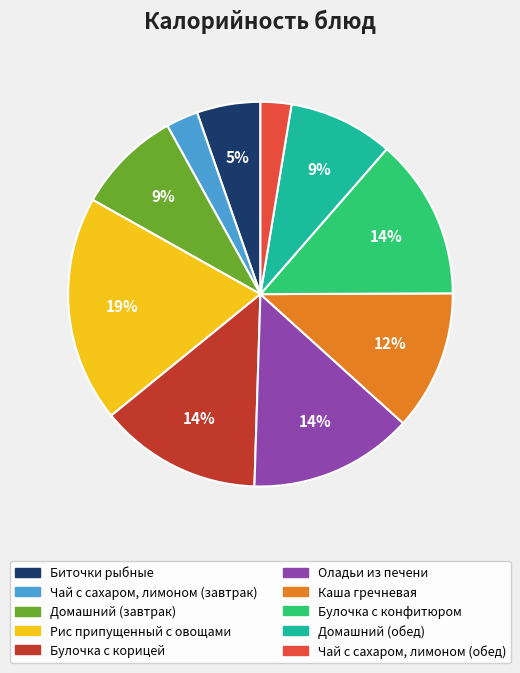

Is it true that Домашний (обед) is 17% of the pie?

False